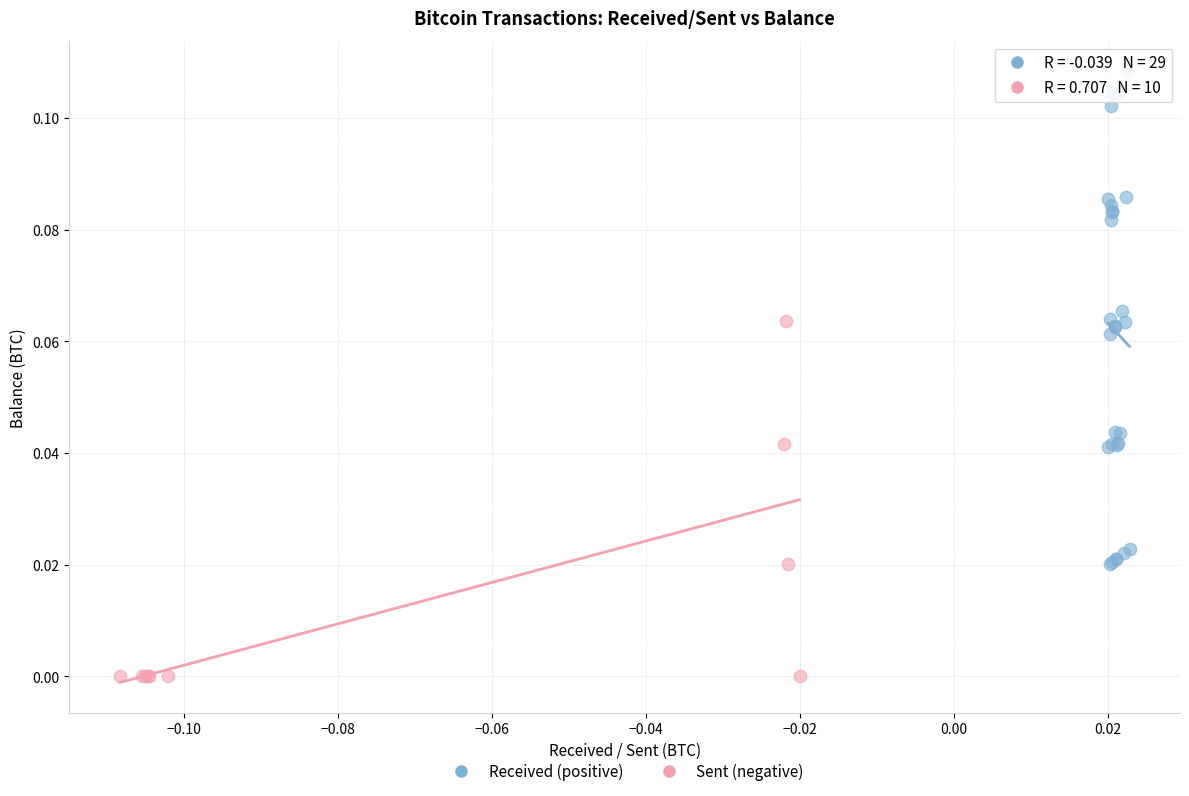

Which series contains the lowest Y value?

Sent (negative)